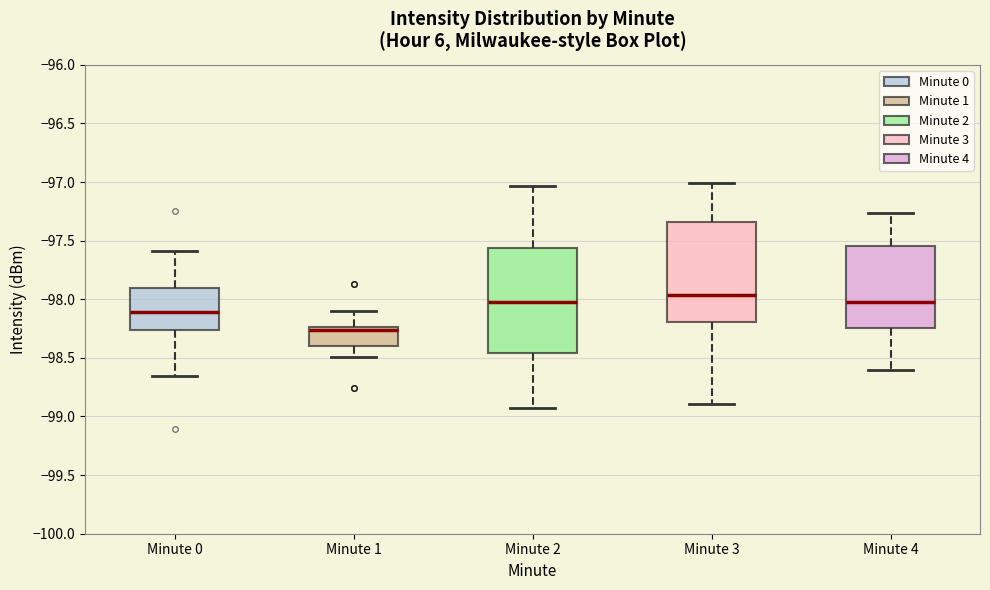

Reading left to right, transcribe this box plot: for each box, give where its median line is, the range the box spans, and where its two whiskers end, as read against the y-axis. The values are not printed on the chart, so give them approximately, as read against the axis.

Minute 0: median -98.10, box -98.25 to -97.90, whiskers -98.65 to -97.60
Minute 1: median -98.25 (just below the box's upper edge), box -98.40 to -98.25, whiskers -98.50 to -98.10
Minute 2: median -98.00, box -98.45 to -97.55, whiskers -98.95 to -97.05
Minute 3: median -97.95, box -98.20 to -97.35, whiskers -98.90 to -97.00
Minute 4: median -98.00, box -98.25 to -97.55, whiskers -98.60 to -97.25